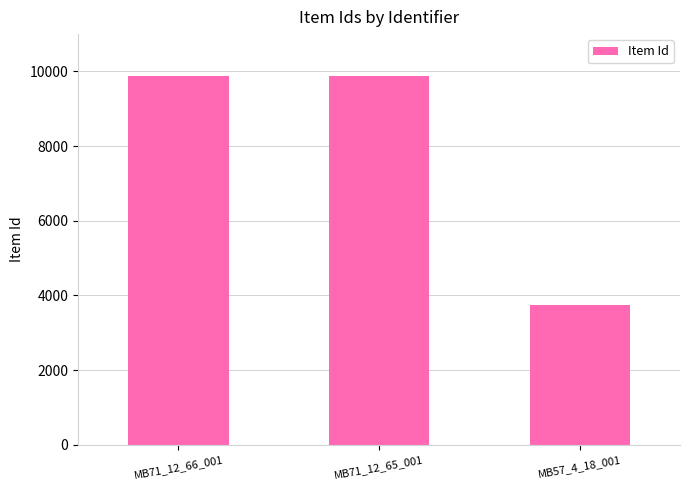

Approximately how many times larger is the value at MB57_4_18_001 compared to MB71_12_65_001?

0.4